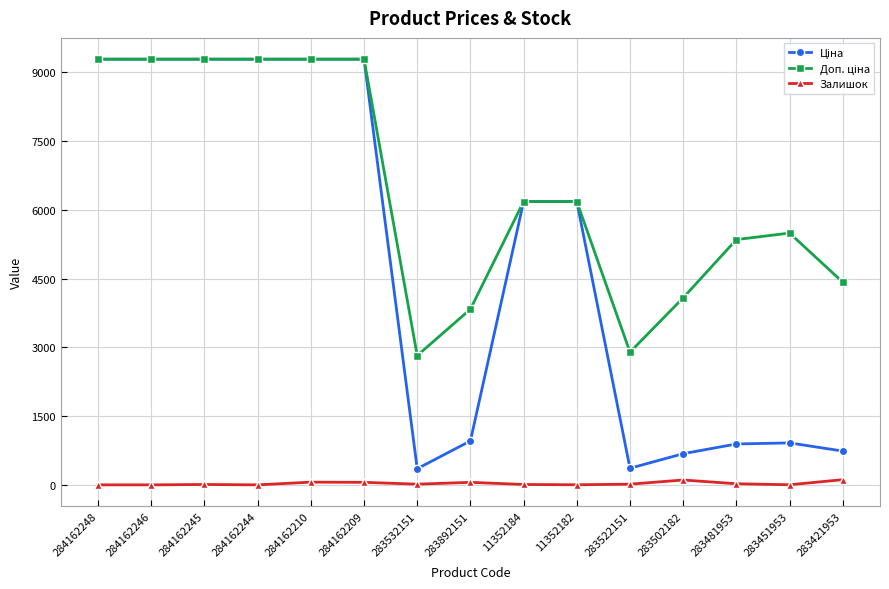

Count the number of categories in the chart.

15